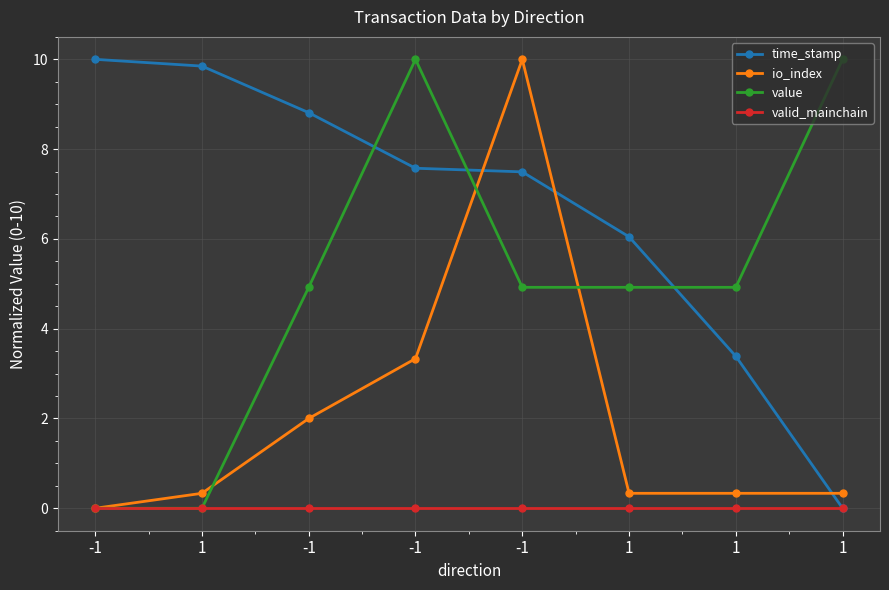

Is this an area chart (filled region under the line)?

No